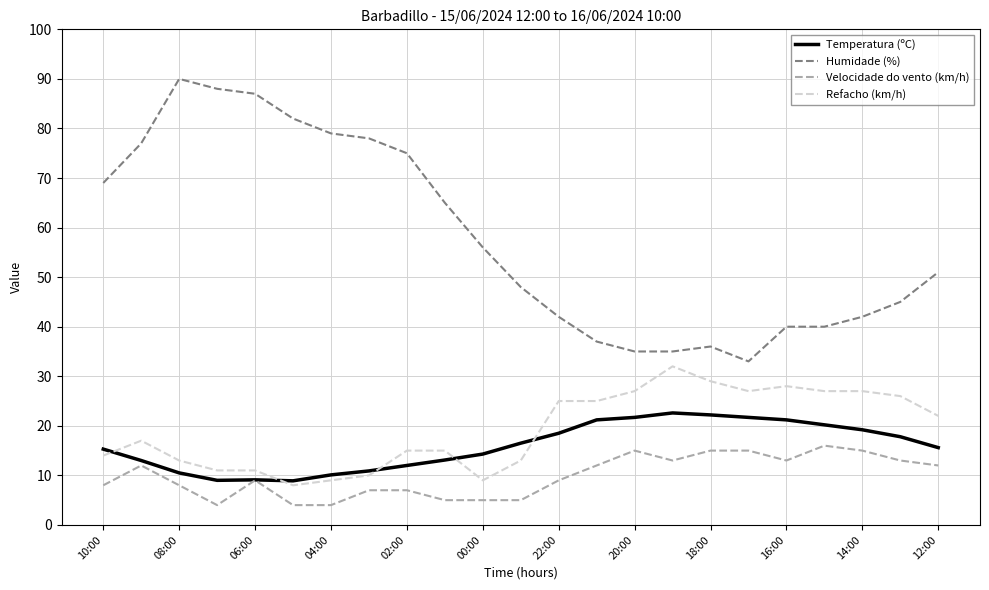

What is the average value of the Velocidade do vento (km/h) series?

9.8